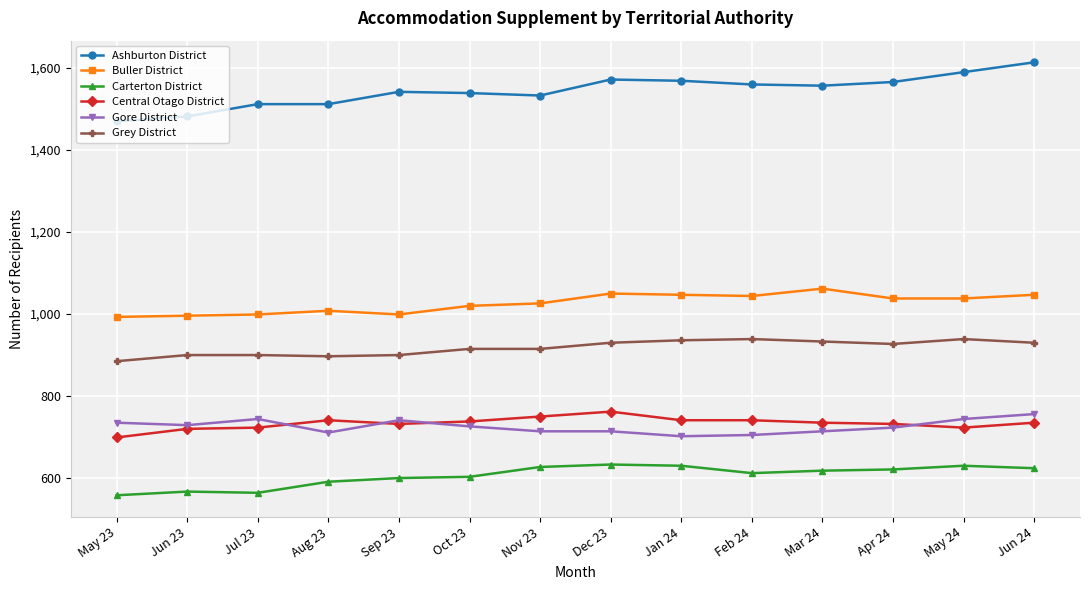

True or false: Gore District has a value of 1100 at Oct 23.

False